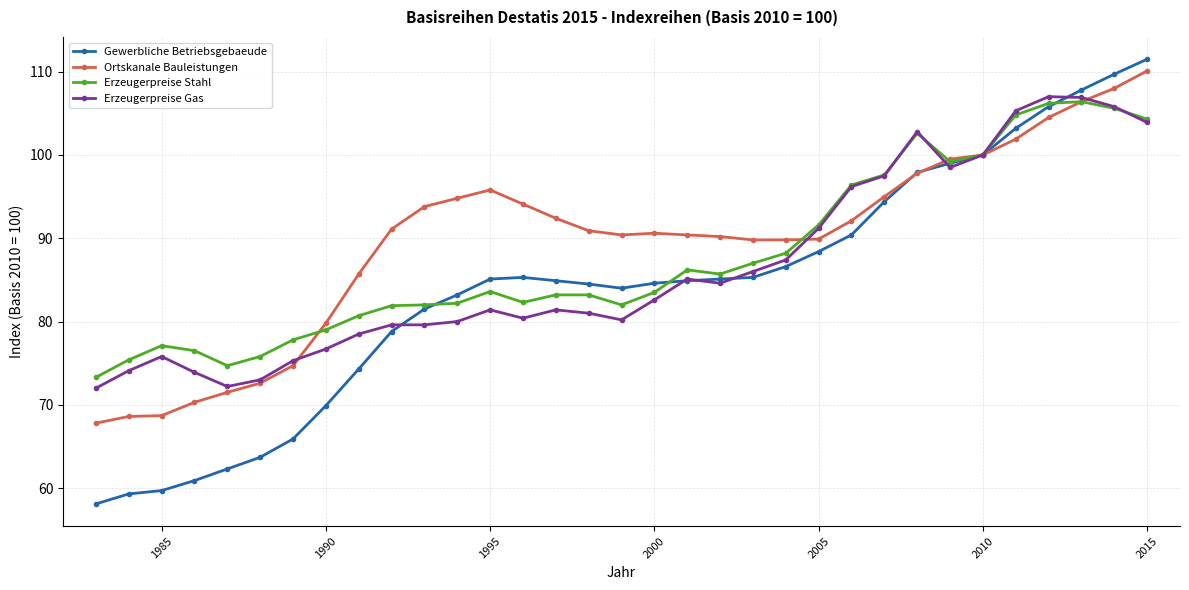

What is the value of the Erzeugerpreise Stahl point at the 9th from the left?

80.7